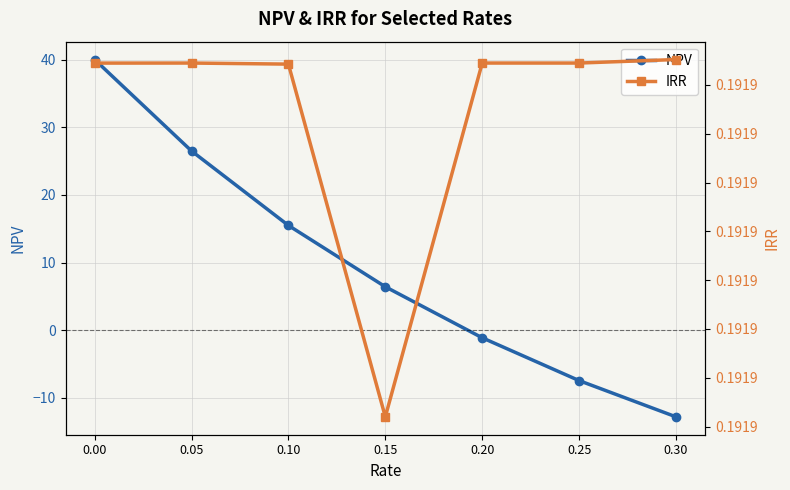

What are all the series names shown in the legend?

NPV, IRR